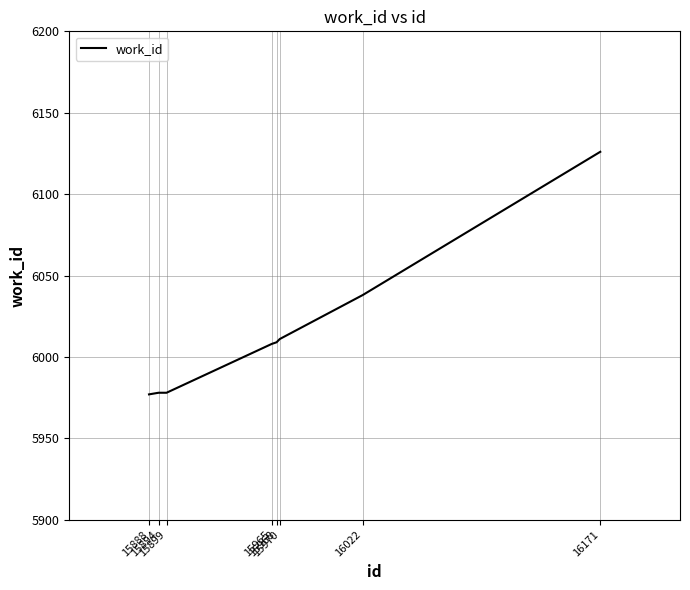

The chart shows a value of 5978 at 15899. True or false?

True